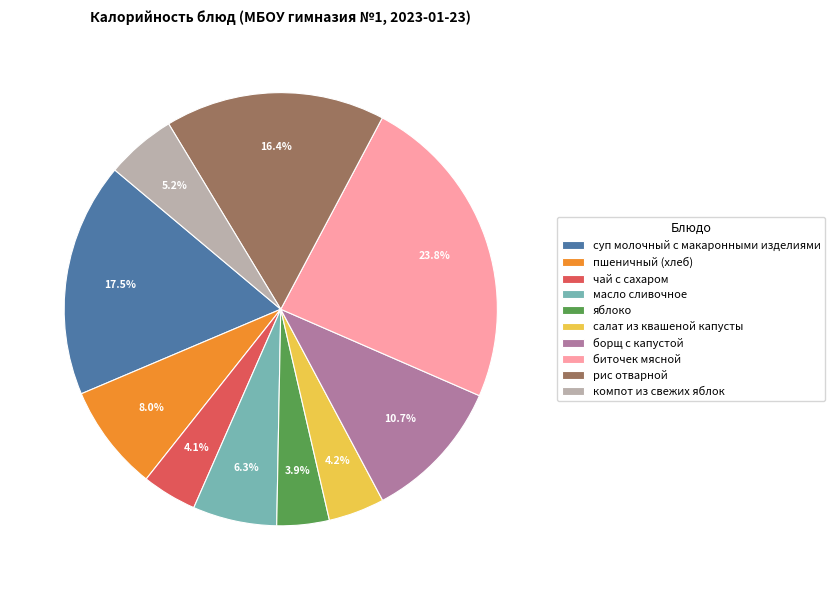

To the nearest percent, what portion does пшеничный (хлеб) represent?

8%